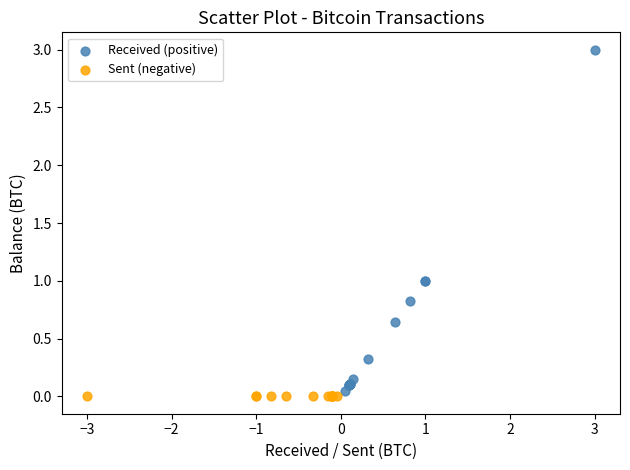

Which series reaches the maximum Y coordinate?

Received (positive)